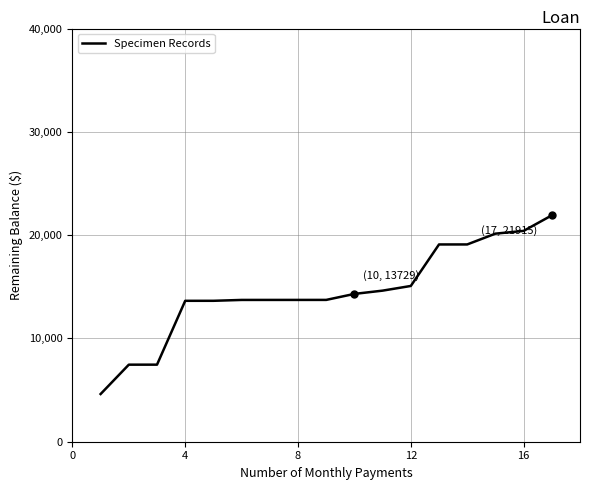

How many categories are shown in the chart?

17